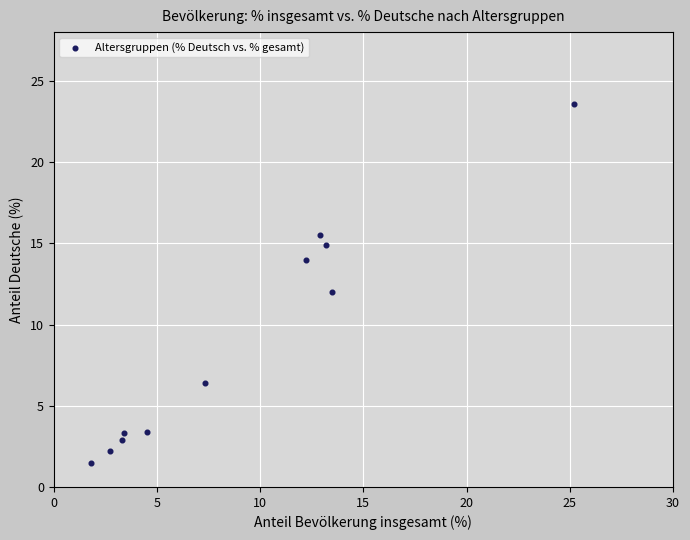

What is the average Y value?

9.1